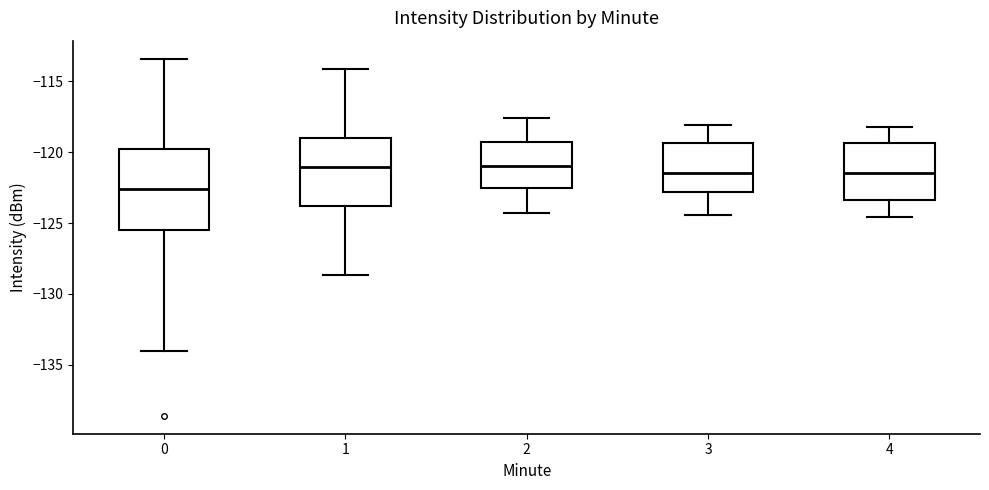

Where is the lower edge of the box at x = 0 on the y-axis? The values are not printed on the chart, so give them approximately, as read against the axis.

-125.5